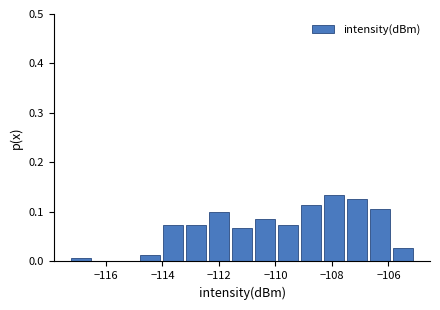

What is the height of the bar covering -106.8 to -105.8 on the x-axis? Neither the bar edges nor the heights are printed on the chart, so give them approximately, as read against the axes.

0.11